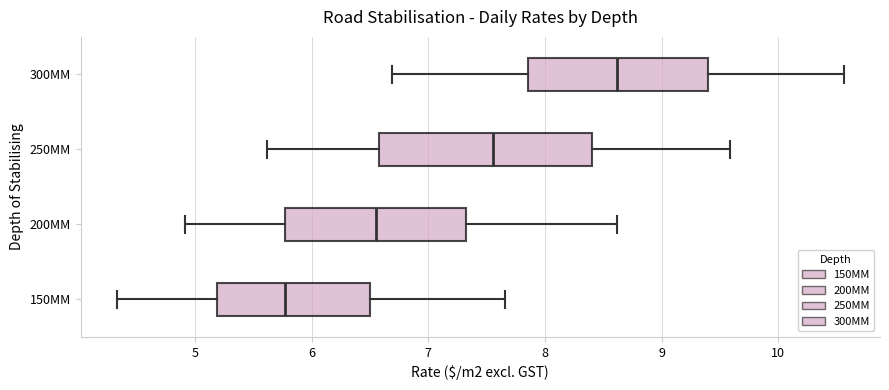

Which box has the furthest to the left median line?

150MM